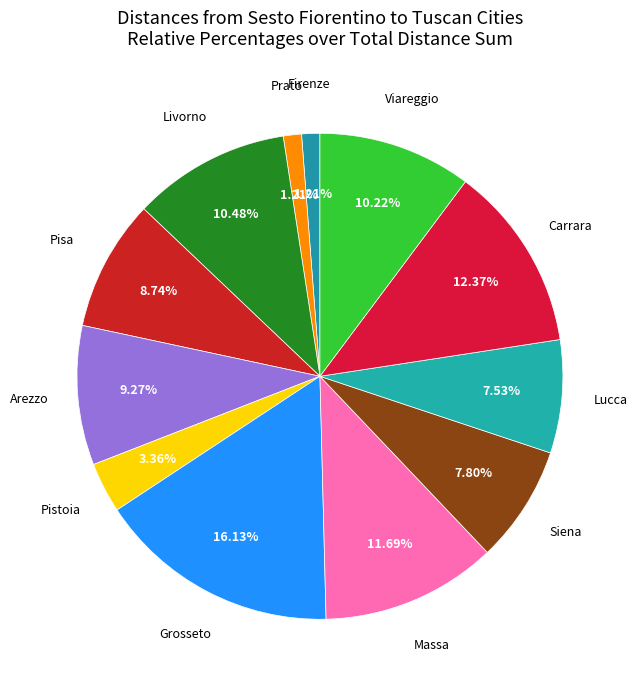

Which slice is the largest?

Grosseto